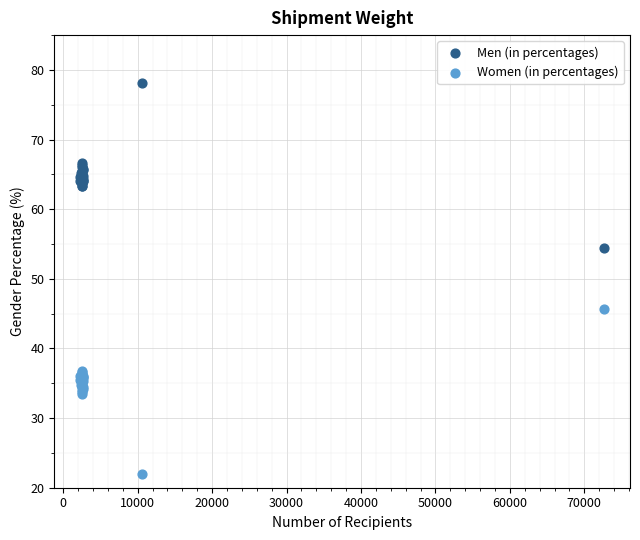

Which series contains the lowest Y value?

Women (in percentages)